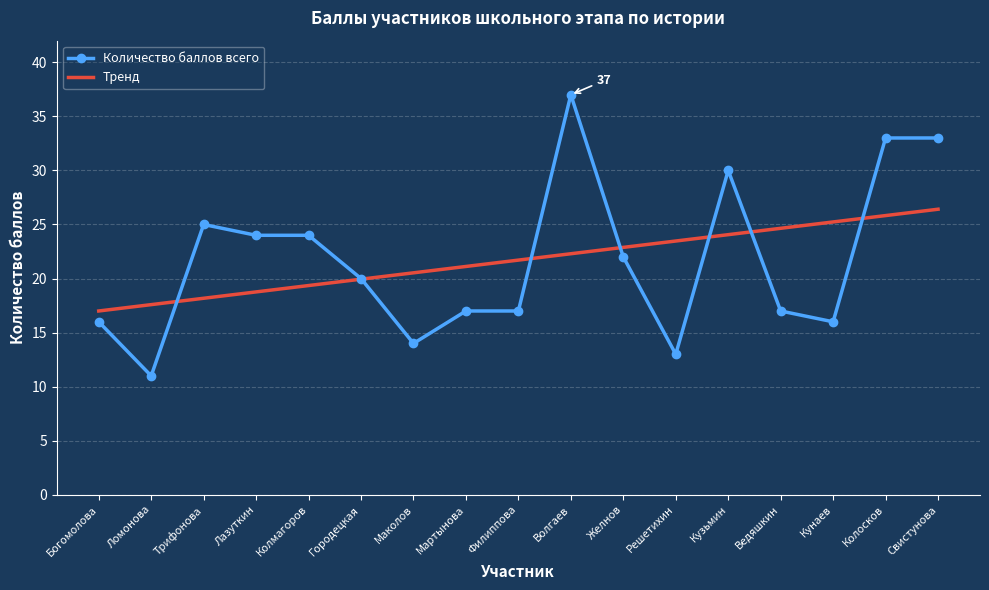

Rank the series at Трифонова from lowest to highest value.

Тренд, Количество баллов всего